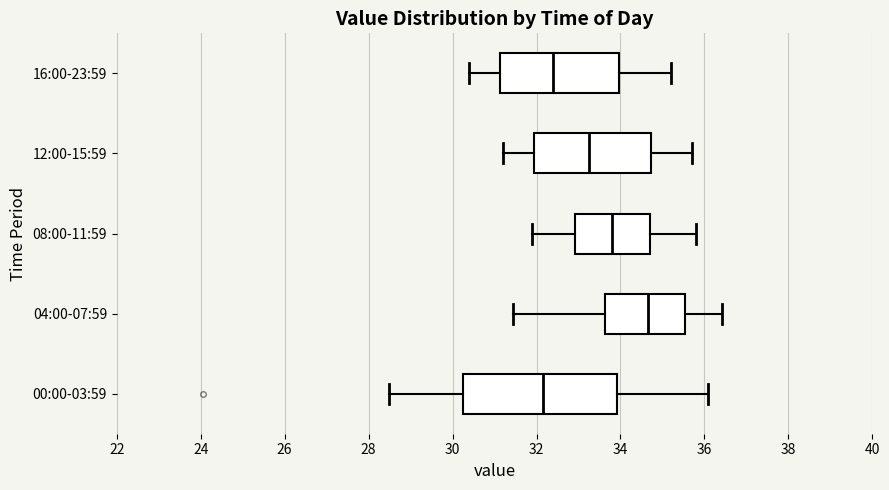

Which box has the furthest to the left median line?

00:00-03:59